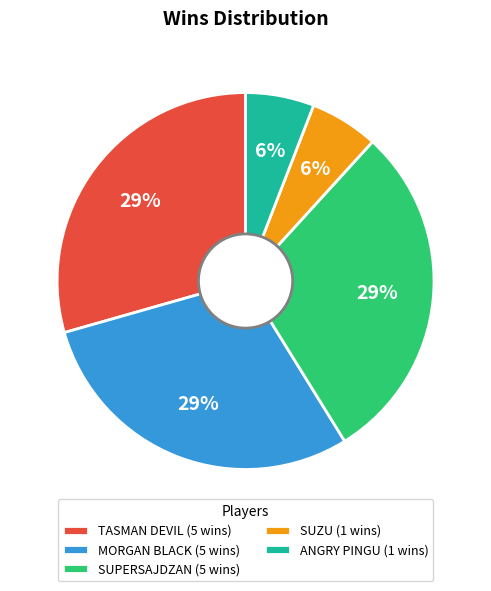

To the nearest percent, what portion does ANGRY PINGU (1 wins) represent?

6%